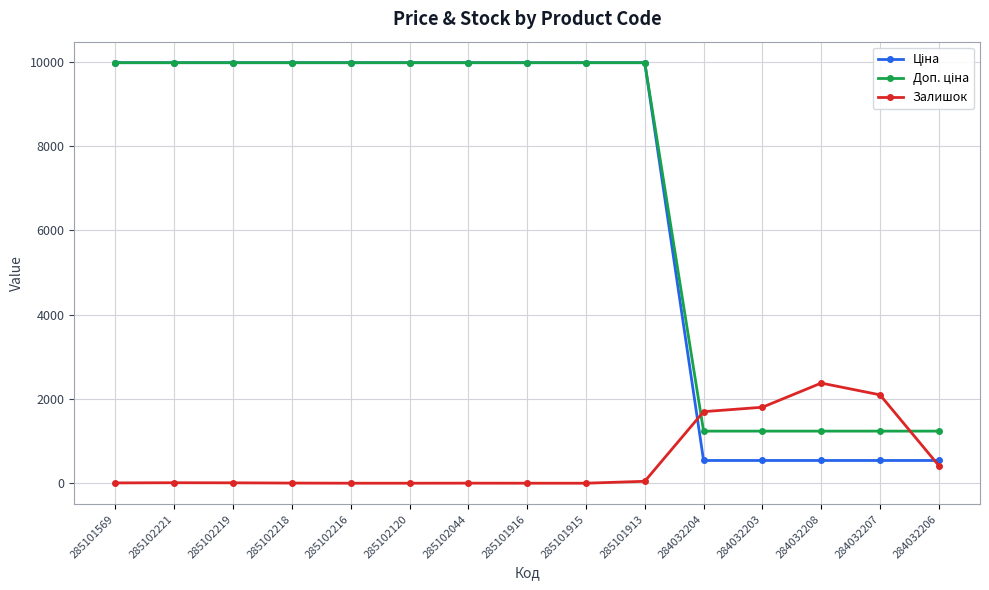

What is the spread (max minus min) of values at 285101915?

9975.0